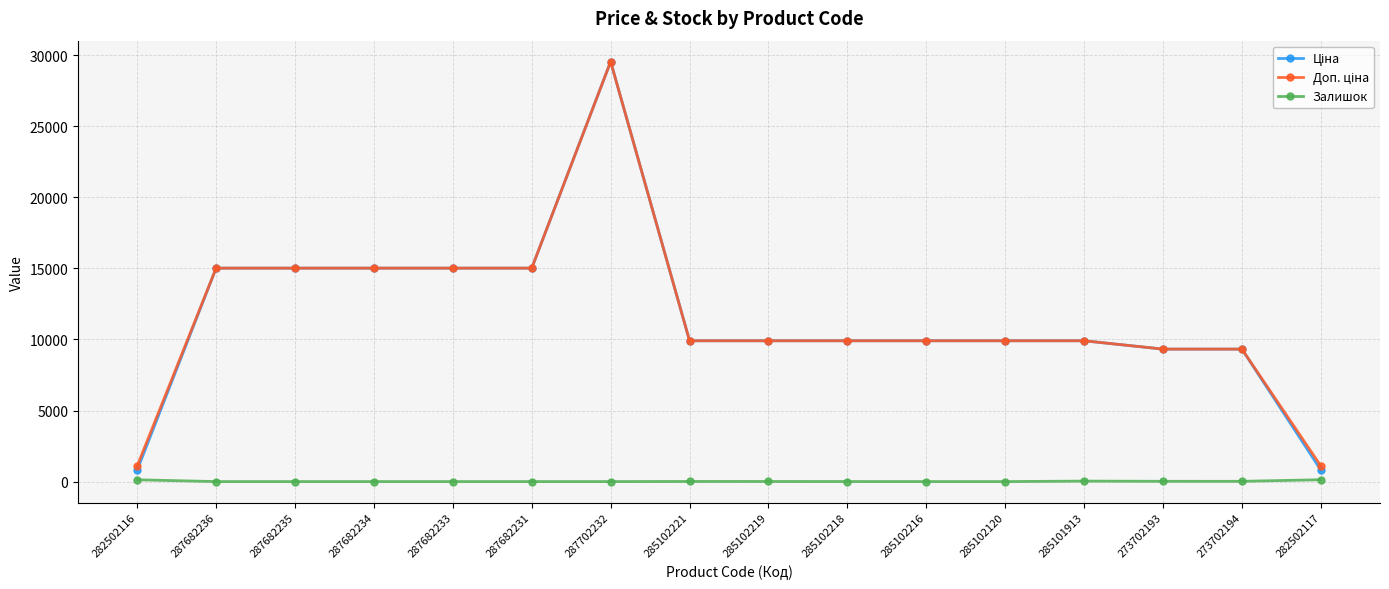

What is the greatest value displayed?

29548.9